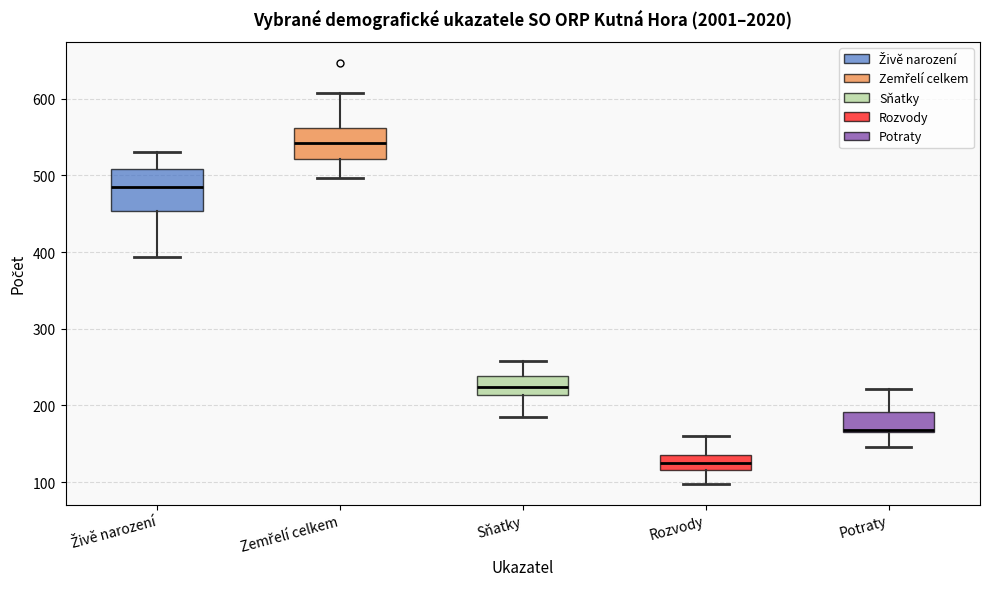

Which box has the lowest median line?

Rozvody